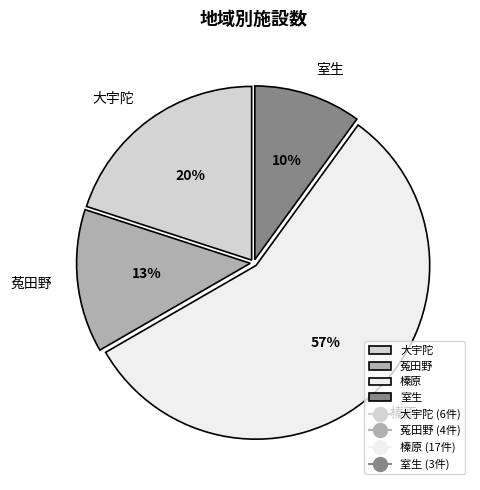

Is the sum of 大宇陀 and 榛原 greater than half?

Yes